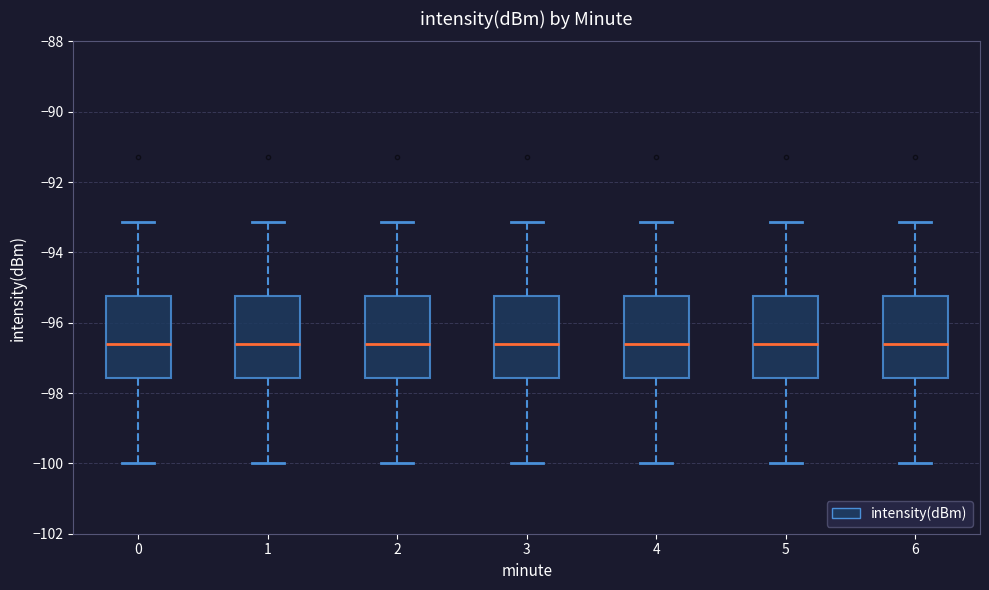

Reading left to right, read every box against the y-axis: the position of its median line, the range the box covers, and the ends of its whiskers. The values are not printed on the chart, so give them approximately, as read against the axis.

0: median -96.6, box -97.6 to -95.2, whiskers -100.0 to -93.2
1: median -96.6, box -97.6 to -95.2, whiskers -100.0 to -93.2
2: median -96.6, box -97.6 to -95.2, whiskers -100.0 to -93.2
3: median -96.6, box -97.6 to -95.2, whiskers -100.0 to -93.2
4: median -96.6, box -97.6 to -95.2, whiskers -100.0 to -93.2
5: median -96.6, box -97.6 to -95.2, whiskers -100.0 to -93.2
6: median -96.6, box -97.6 to -95.2, whiskers -100.0 to -93.2